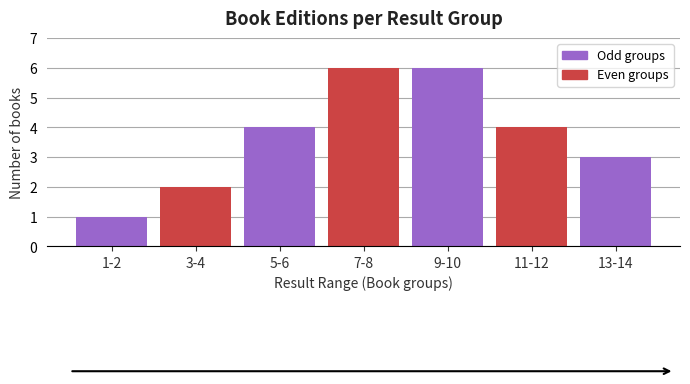

Reading right to left, extract all data points from this chart.

13-14=3	11-12=4	9-10=6	7-8=6	5-6=4	3-4=2	1-2=1